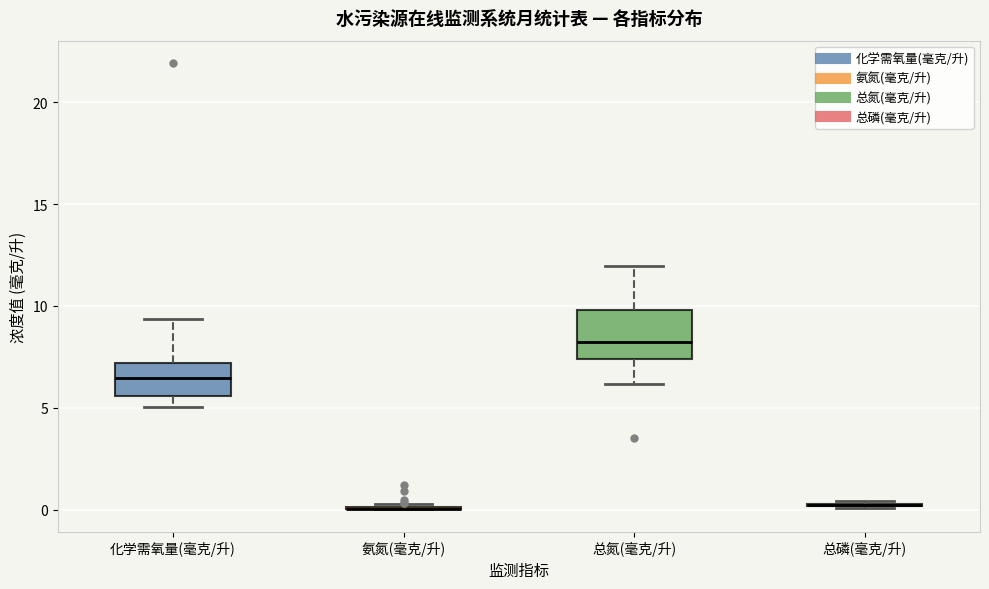

Reading left to right, read every box against the y-axis: the position of its median line, the range the box covers, and the ends of its whiskers. The values are not printed on the chart, so give them approximately, as read against the axis.

化学需氧量(毫克/升): median 6.5, box 5.5 to 7.0, whiskers 5.0 to 9.5
氨氮(毫克/升): box collapsed to a line at 0.0, whiskers 0.0 to 0.5
总氮(毫克/升): median 8.0, box 7.5 to 10.0, whiskers 6.0 to 12.0
总磷(毫克/升): box collapsed to a line at 0.0, whiskers 0.0 to 0.5